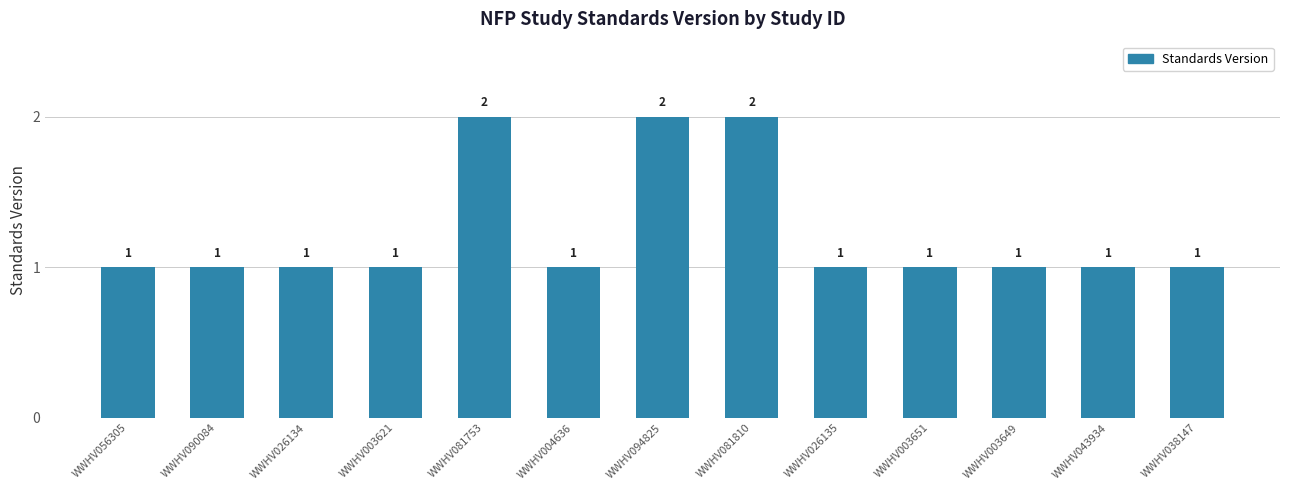

What is the maximum value shown in the chart?

2